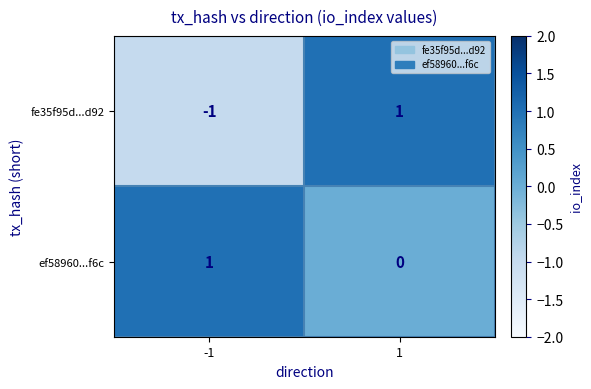

List the series in order of their overall mean, lowest first.

fe35f95d...d92, ef58960...f6c